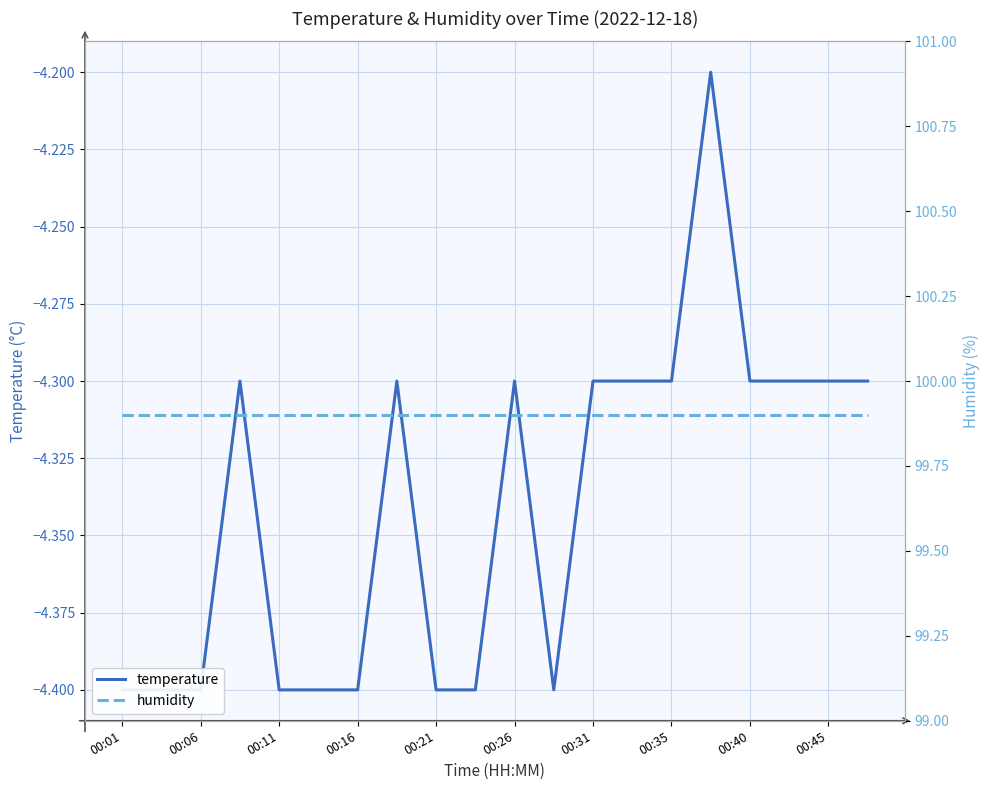

Which category has the highest value across all series?

00:01